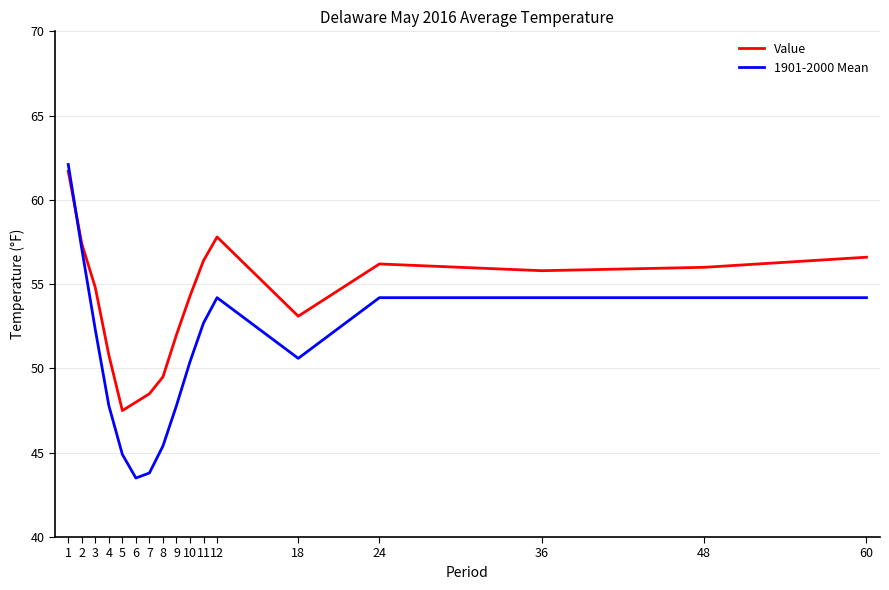

Reading left to right, list all the values displayed in this chart.

Value: 1=61.7	2=57.4	3=54.8	4=50.8	5=47.5	6=48.0	7=48.5	8=49.5	9=52.0	10=54.3	11=56.4	12=57.8	18=53.1	24=56.2	36=55.8	48=56.0	60=56.6
1901-2000 Mean: 1=62.1	2=57.1	3=52.3	4=47.8	5=44.9	6=43.5	7=43.8	8=45.4	9=47.8	10=50.4	11=52.7	12=54.2	18=50.6	24=54.2	36=54.2	48=54.2	60=54.2